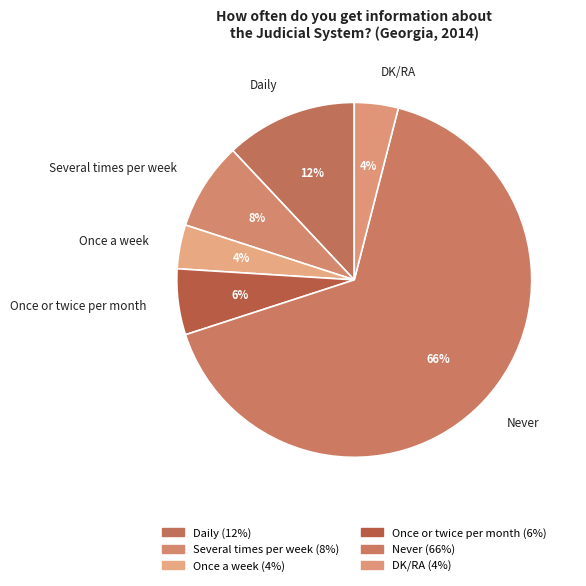

Which slice represents more than half of the pie?

Never